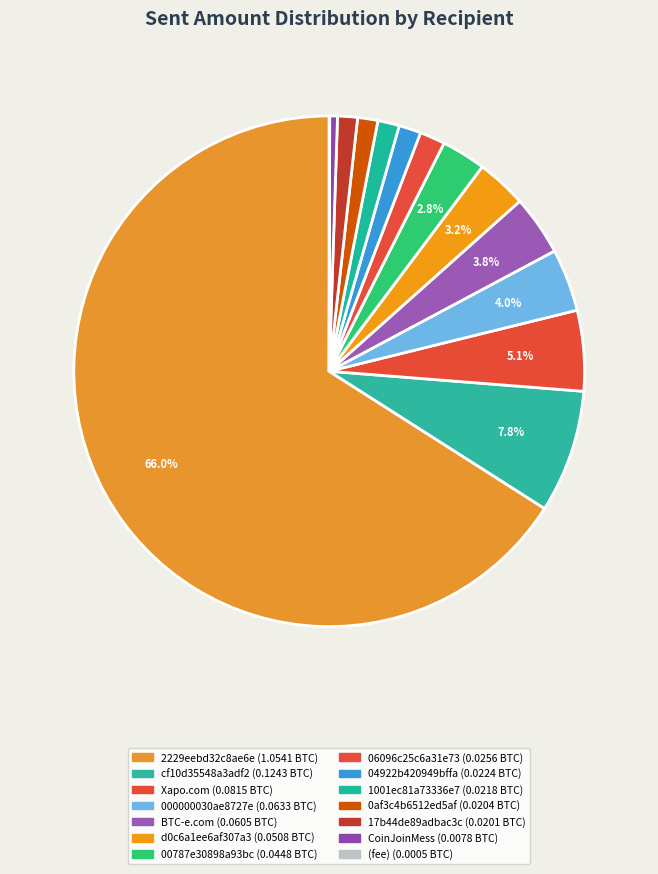

What percentage is NOT represented by CoinJoinMess?

99.5%